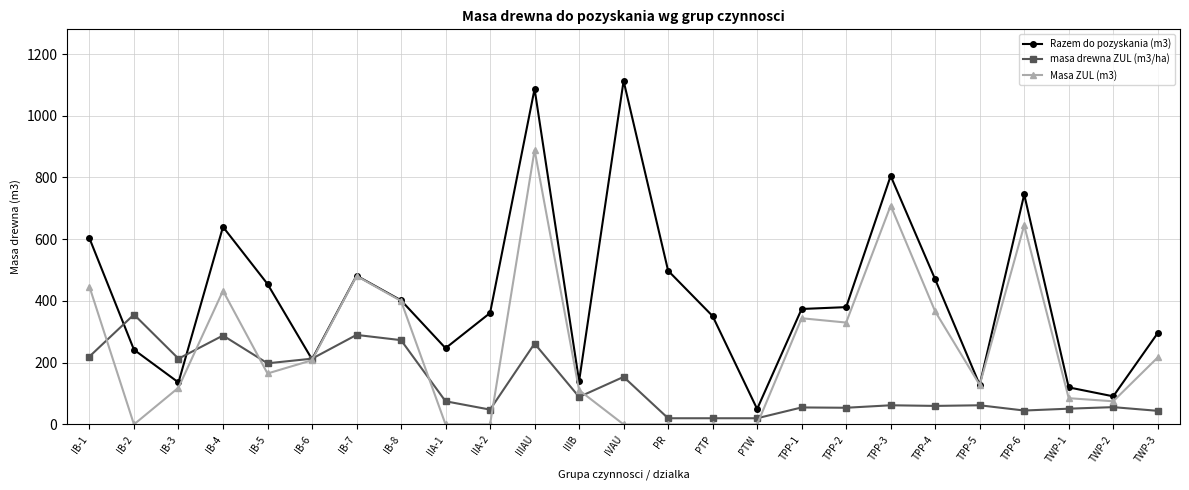

Which category has the lowest value in the Razem do pozyskania (m3) series?

PTW